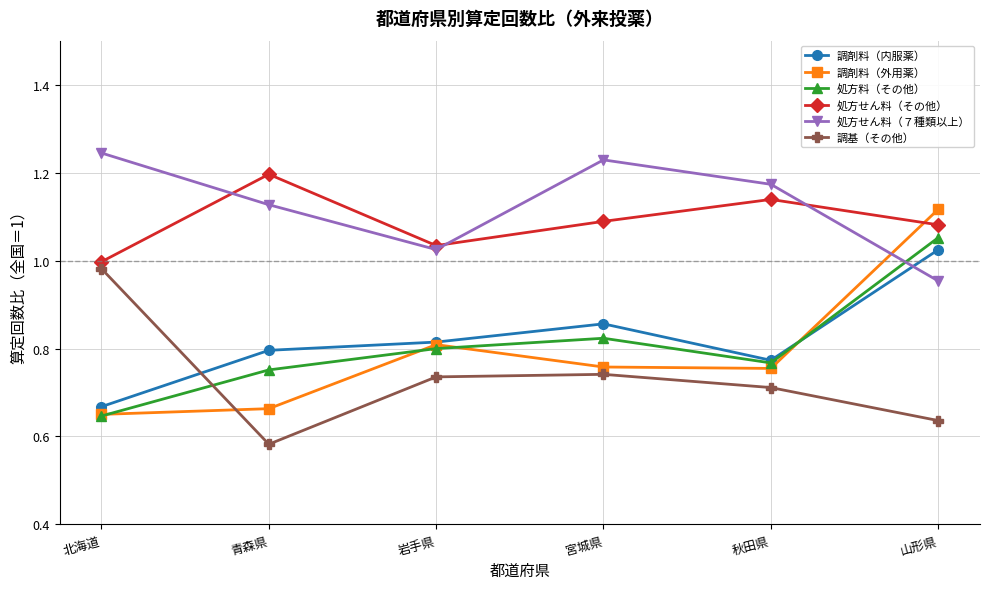

Which series has the widest spread of values?

調剤料（外用薬）